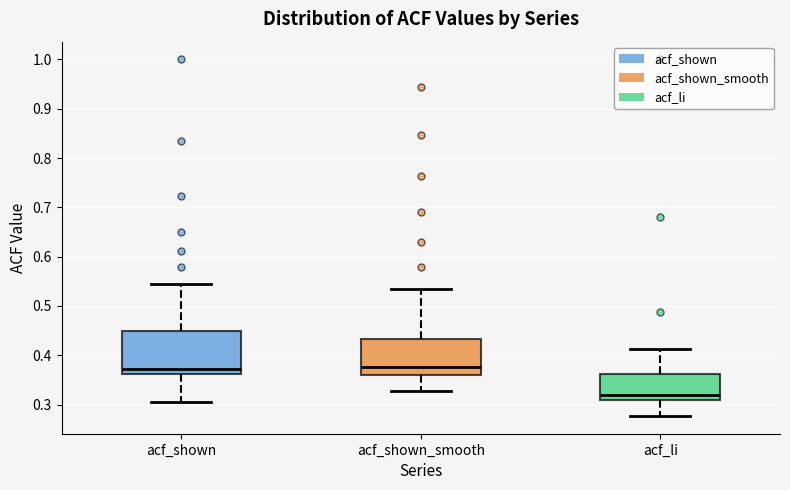

Reading left to right, read every box against the y-axis: the position of its median line, the range the box covers, and the ends of its whiskers. The values are not printed on the chart, so give them approximately, as read against the axis.

acf_shown: median 0.37, box 0.36 to 0.45, whiskers 0.31 to 0.54
acf_shown_smooth: median 0.38, box 0.36 to 0.43, whiskers 0.33 to 0.54
acf_li: median 0.32, box 0.31 to 0.36, whiskers 0.28 to 0.41